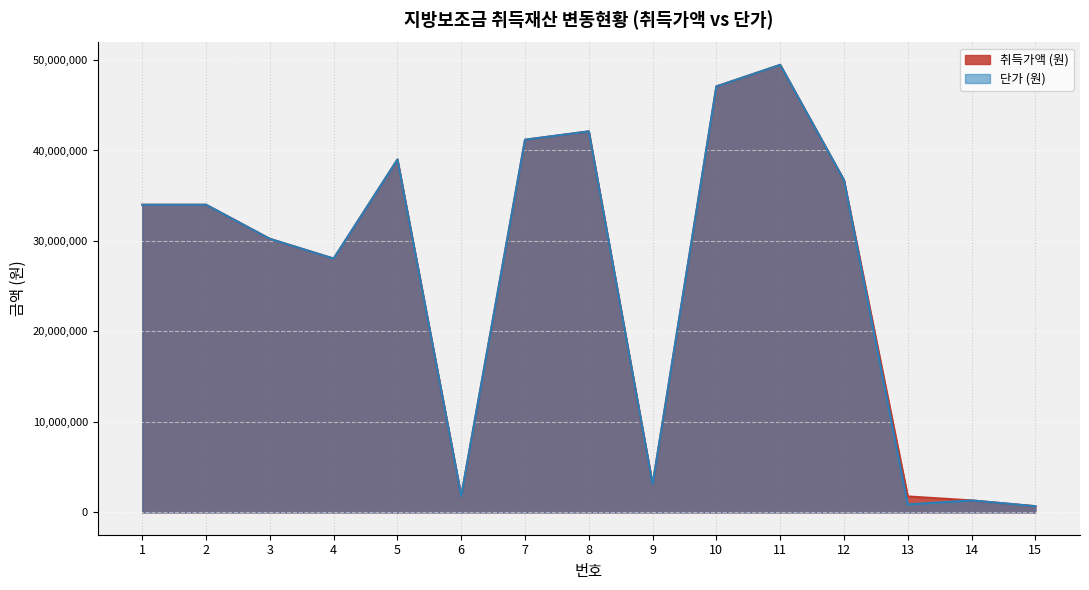

Reading left to right, extract all data points from this chart.

취득가액 (원): 34000000	34000000	30230000	28050000	39000000	1800000	41187100	42112000	3080000	47082000	49463450	36724163	1760000	1320000	680000
단가 (원): 34000000	34000000	30230000	28050000	39000000	1800000	41187100	42112000	3080000	47082000	49463450	36724163	880000	1320000	680000